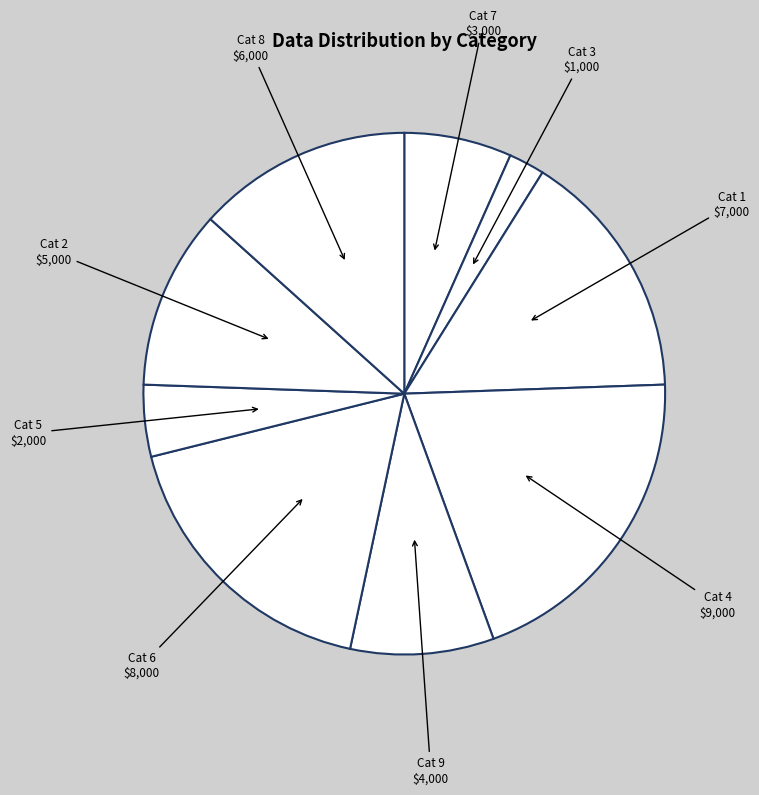

How many slices are in this pie chart?

9